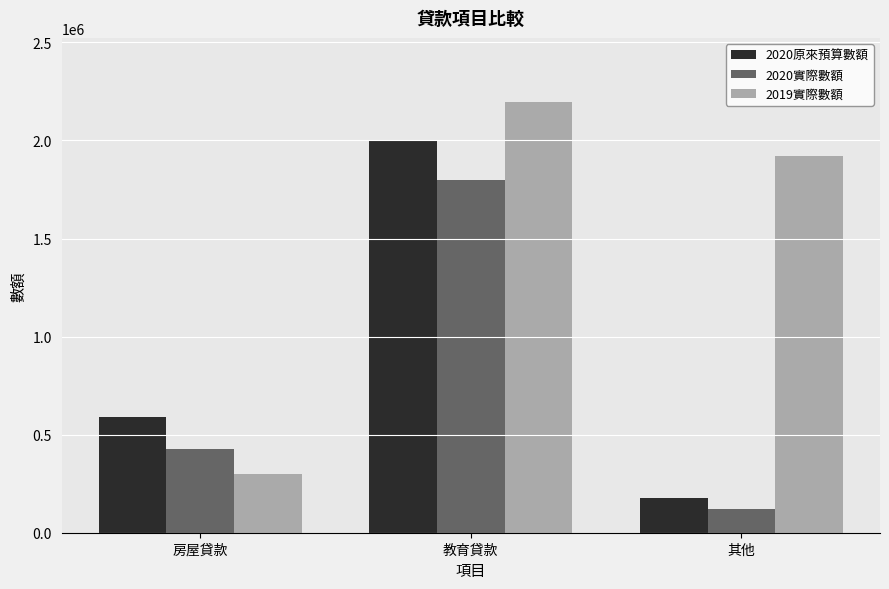

At which label does 2020原來預算數額 reach its minimum?

其他